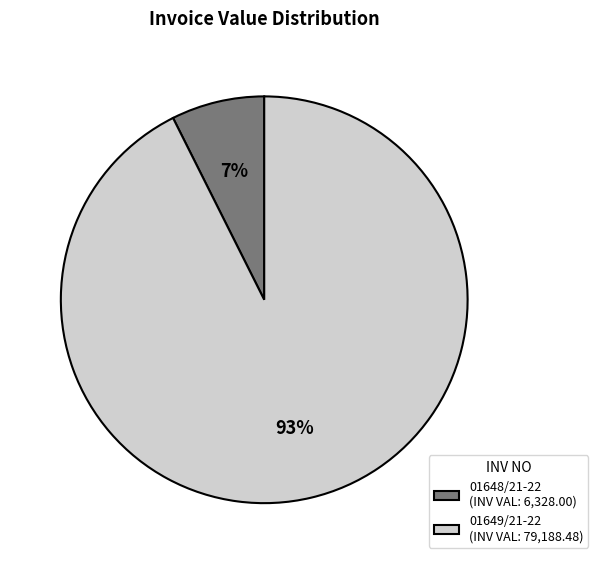

To the nearest percent, what percentage of the pie is 01649/21-22?

93%